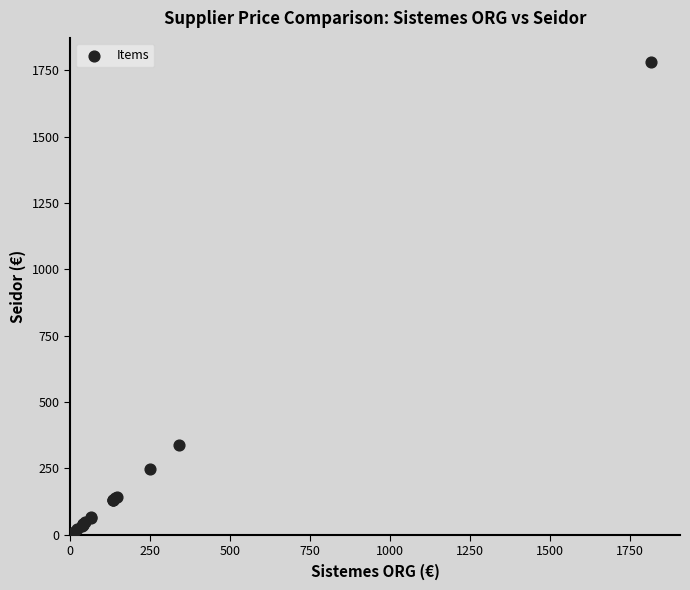

What Y value in the scatter plot is closest to 891?

336.7